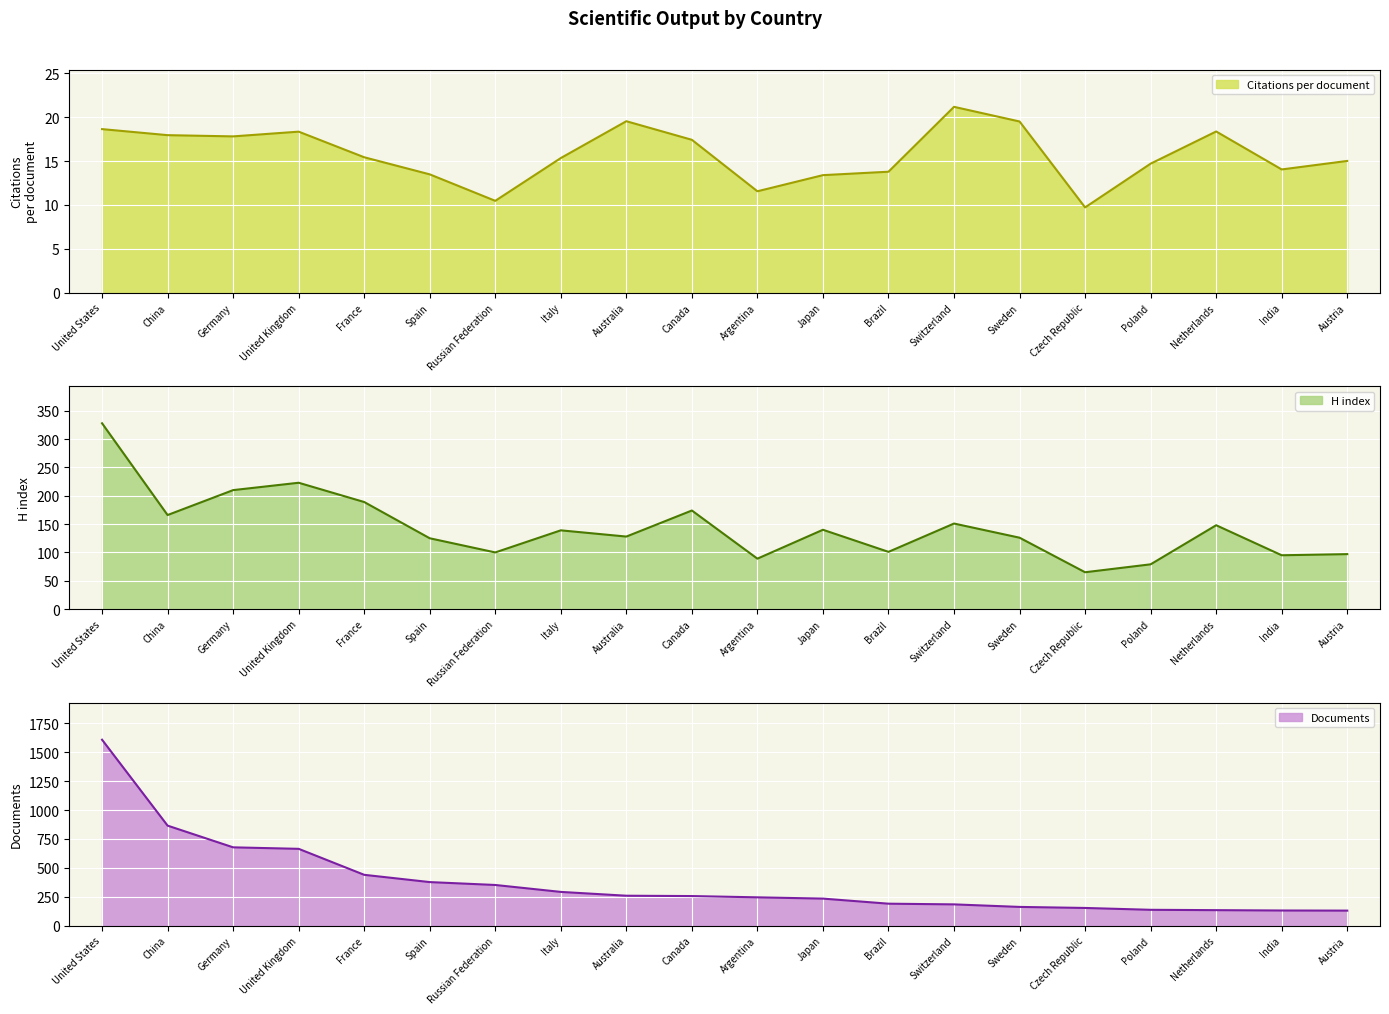

Reading left to right, list all the values displayed in this chart.

Citations per document: United States=18.6	China=18.0	Germany=17.8	United Kingdom=18.4	France=15.4	Spain=13.5	Russian Federation=10.5	Italy=15.3	Australia=19.6	Canada=17.4	Argentina=11.6	Japan=13.4	Brazil=13.8	Switzerland=21.2	Sweden=19.5	Czech Republic=9.7	Poland=14.7	Netherlands=18.4	India=14.1	Austria=15.0
H index: United States=328.0	China=166.0	Germany=210.0	United Kingdom=223.0	France=189.0	Spain=125.0	Russian Federation=100.0	Italy=139.0	Australia=128.0	Canada=174.0	Argentina=89.0	Japan=140.0	Brazil=101.0	Switzerland=151.0	Sweden=126.0	Czech Republic=65.0	Poland=79.0	Netherlands=148.0	India=95.0	Austria=97.0
Documents: United States=1609.0	China=865.0	Germany=677.0	United Kingdom=664.0	France=439.0	Spain=376.0	Russian Federation=351.0	Italy=291.0	Australia=258.0	Canada=255.0	Argentina=244.0	Japan=233.0	Brazil=189.0	Switzerland=183.0	Sweden=161.0	Czech Republic=152.0	Poland=136.0	Netherlands=133.0	India=130.0	Austria=129.0